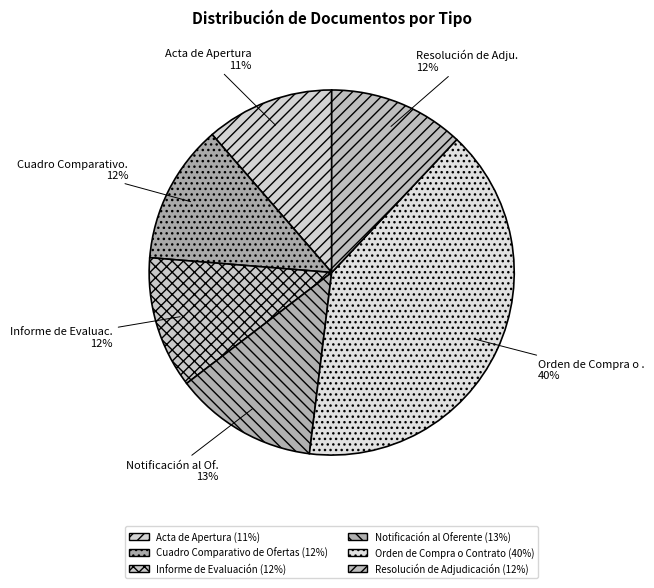

Which category has the smallest portion of the pie?

Acta de Apertura